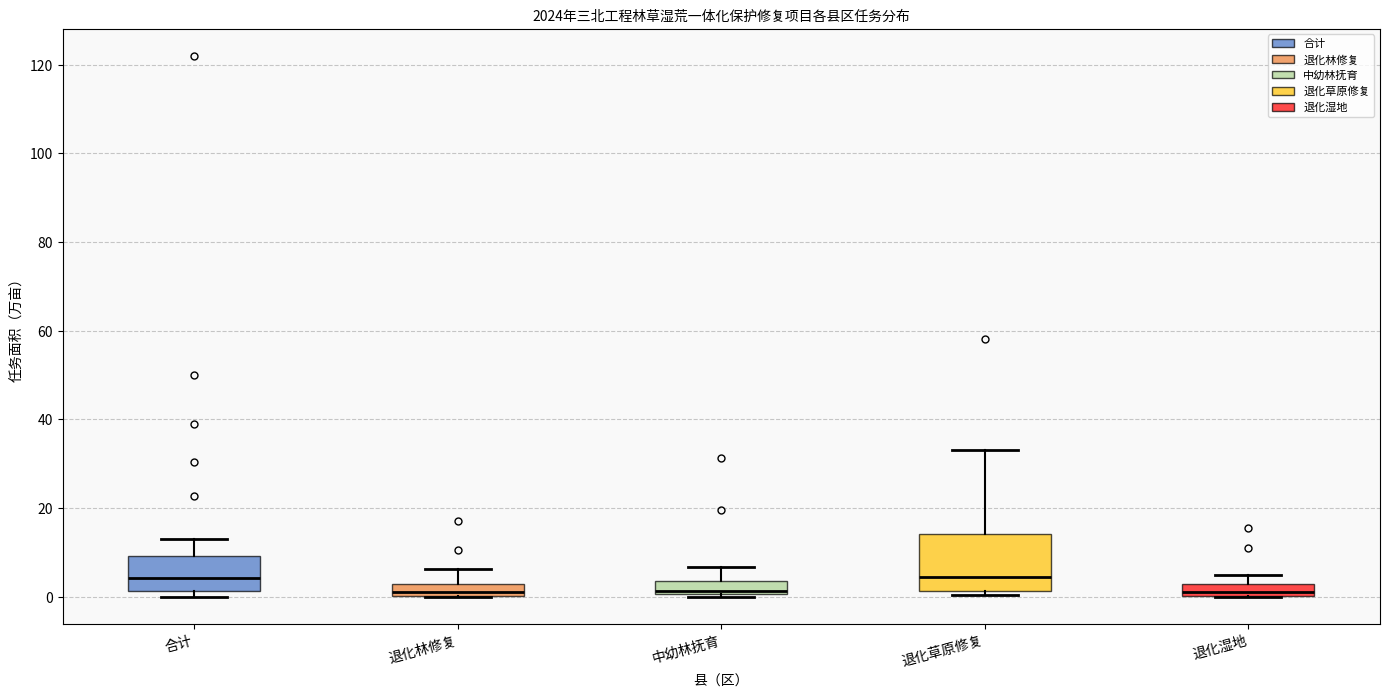

Where is the lower edge of the box for 退化湿地 on the y-axis? The values are not printed on the chart, so give them approximately, as read against the axis.

0